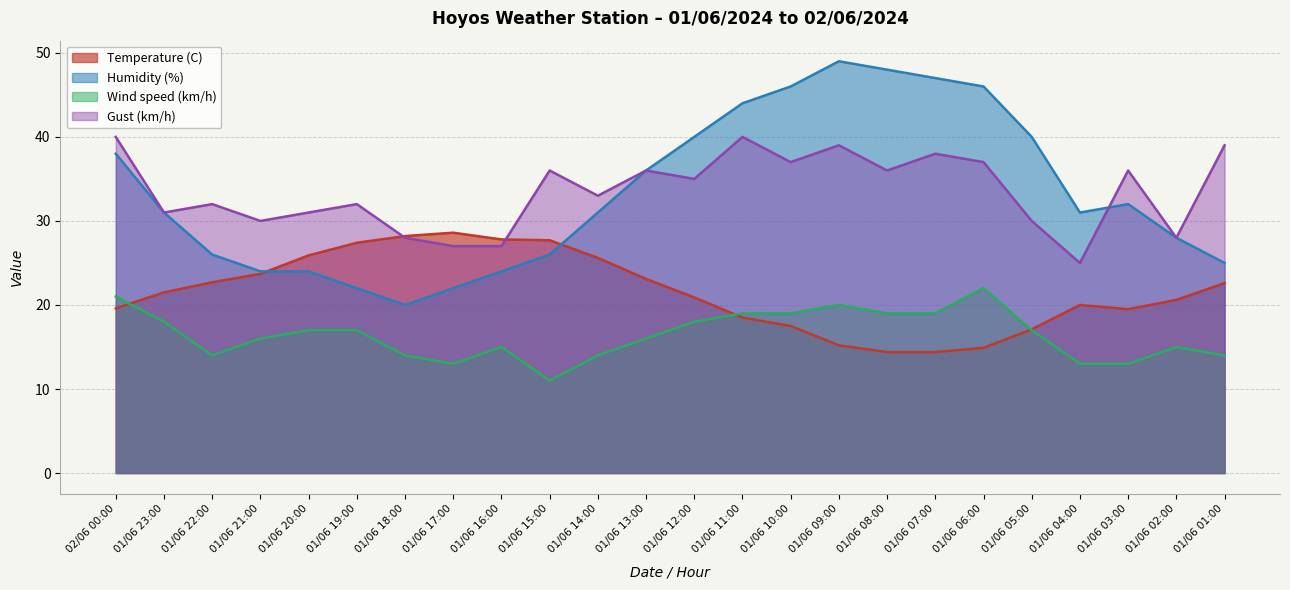

Reading left to right, transcribe all the data shown in this chart.

Temperature (C): 19.6	21.5	22.7	23.7	25.9	27.4	28.2	28.6	27.8	27.7	25.6	23.1	20.9	18.5	17.5	15.2	14.4	14.4	14.9	17.1	20.0	19.5	20.6	22.6
Humidity (%): 38.0	31.0	26.0	24.0	24.0	22.0	20.0	22.0	24.0	26.0	31.0	36.0	40.0	44.0	46.0	49.0	48.0	47.0	46.0	40.0	31.0	32.0	28.0	25.0
Wind speed (km/h): 21.0	18.0	14.0	16.0	17.0	17.0	14.0	13.0	15.0	11.0	14.0	16.0	18.0	19.0	19.0	20.0	19.0	19.0	22.0	17.0	13.0	13.0	15.0	14.0
Gust (km/h): 40.0	31.0	32.0	30.0	31.0	32.0	28.0	27.0	27.0	36.0	33.0	36.0	35.0	40.0	37.0	39.0	36.0	38.0	37.0	30.0	25.0	36.0	28.0	39.0